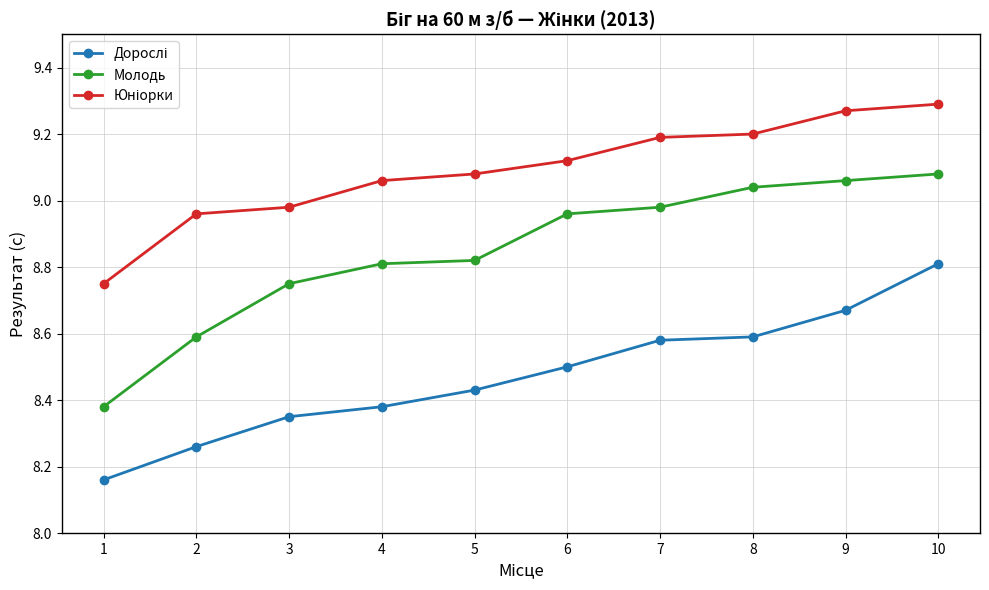

How many lines are shown in the chart?

3